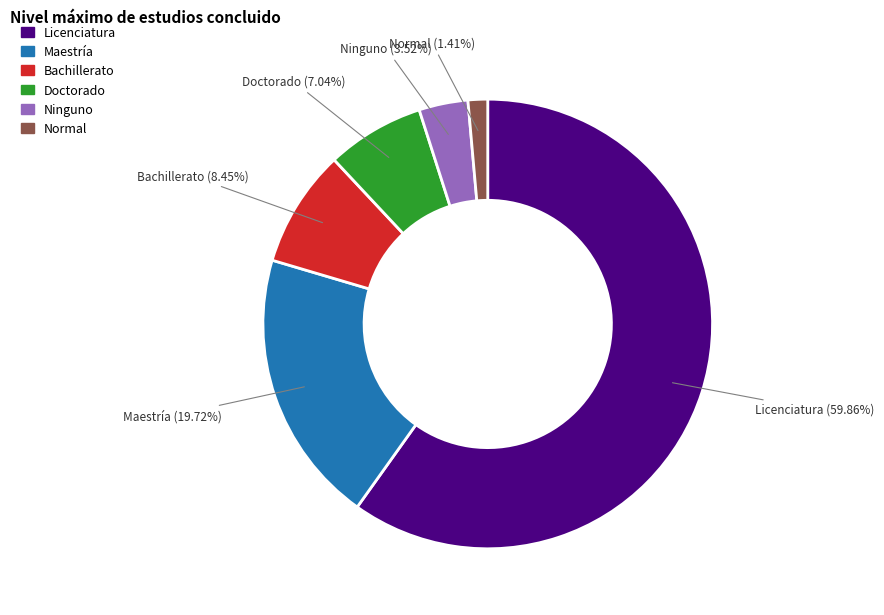

To the nearest percent, what is the difference between the Doctorado and Ninguno slice percentages?

4%